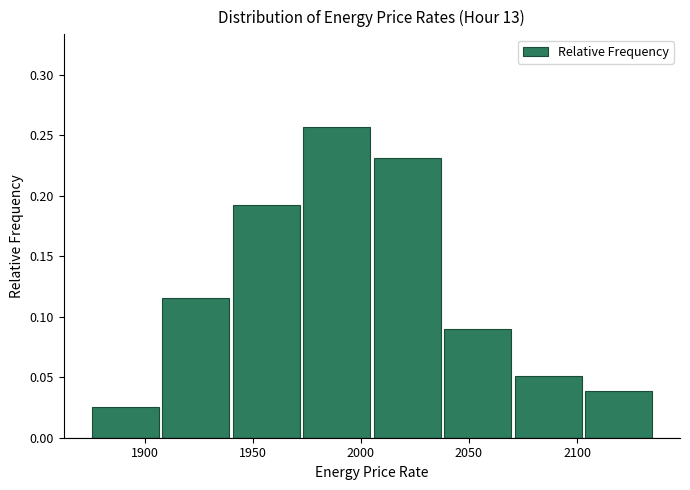

Reading left to right, list every bar in this chart as the range it spans on the x-axis followed by its height. Neither the bar edges nor the heights are printed on the chart, so give them approximately, as read against the axes.

1875 to 1910: 0.025
1910 to 1940: 0.115
1940 to 1975: 0.190
1975 to 2005: 0.255
2005 to 2040: 0.230
2040 to 2070: 0.090
2070 to 2105: 0.050
2105 to 2135: 0.040